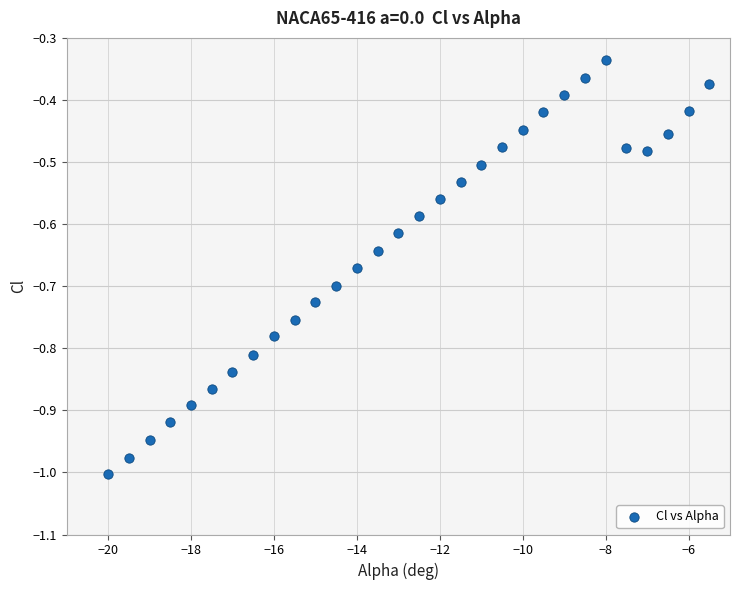

What is the range of X values (max minus min)?

14.5